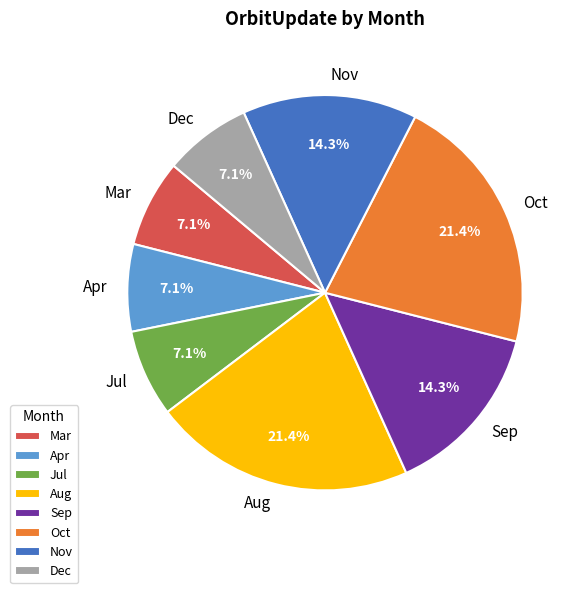

How many segments does this pie chart have?

8